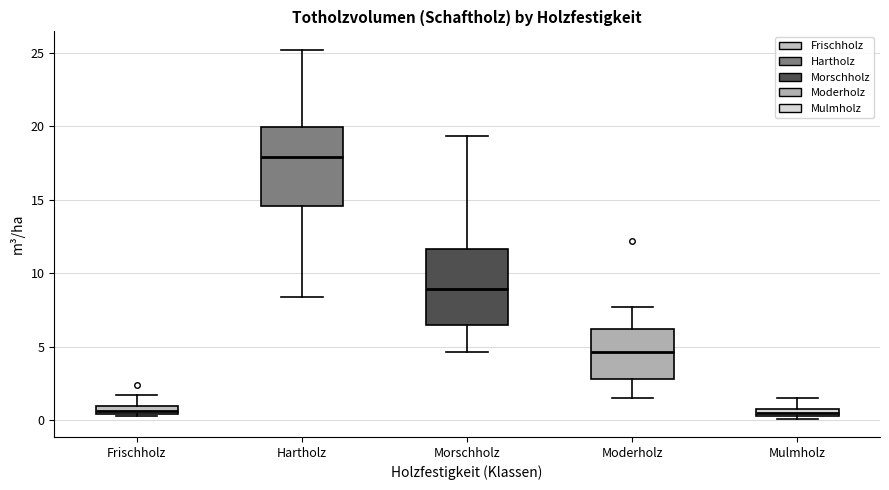

Where is the lower edge of the box for Moderholz on the y-axis? The values are not printed on the chart, so give them approximately, as read against the axis.

3.0